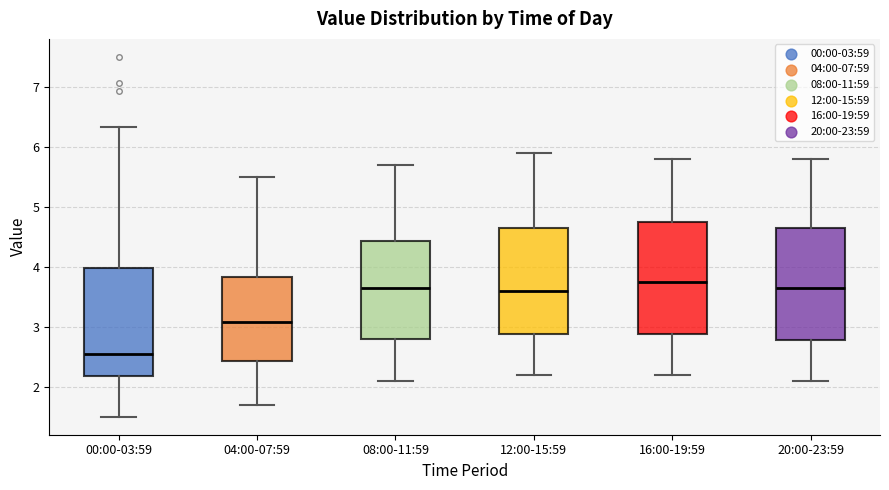

Where does the lower whisker of the box for 12:00-15:59 end on the y-axis? The values are not printed on the chart, so give them approximately, as read against the axis.

2.2